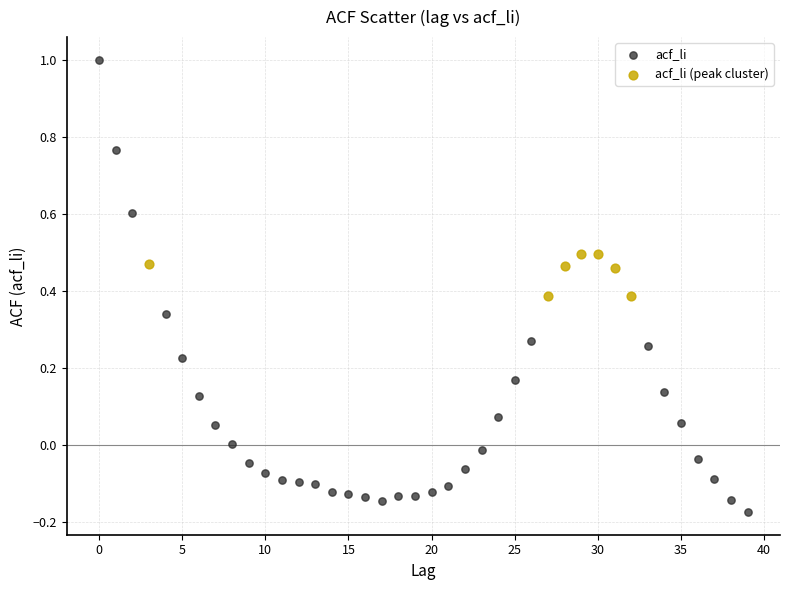

Which series has the largest Y range (max minus min)?

acf_li